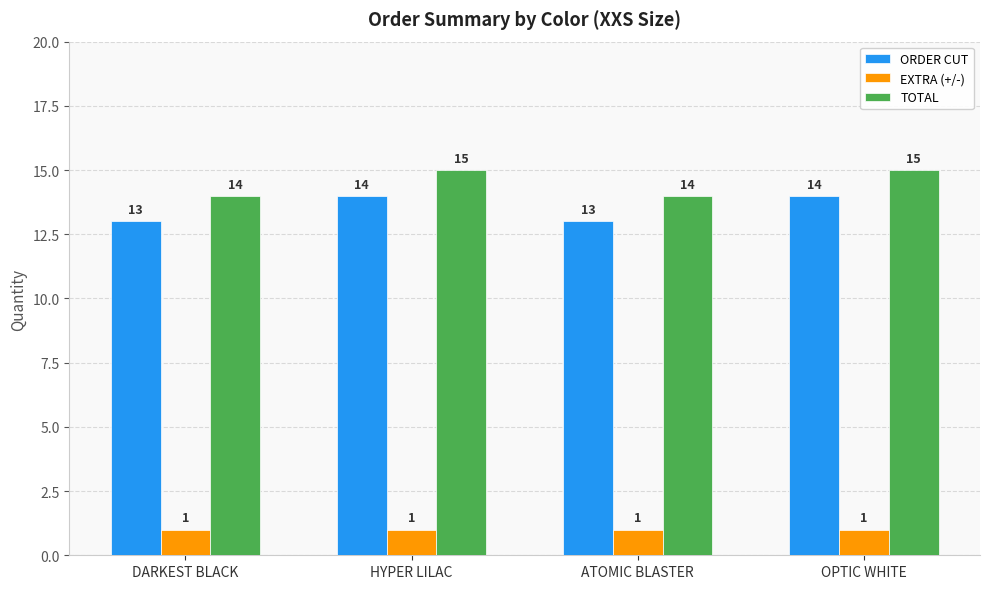

At how many categories does at least one series exceed 1?

4